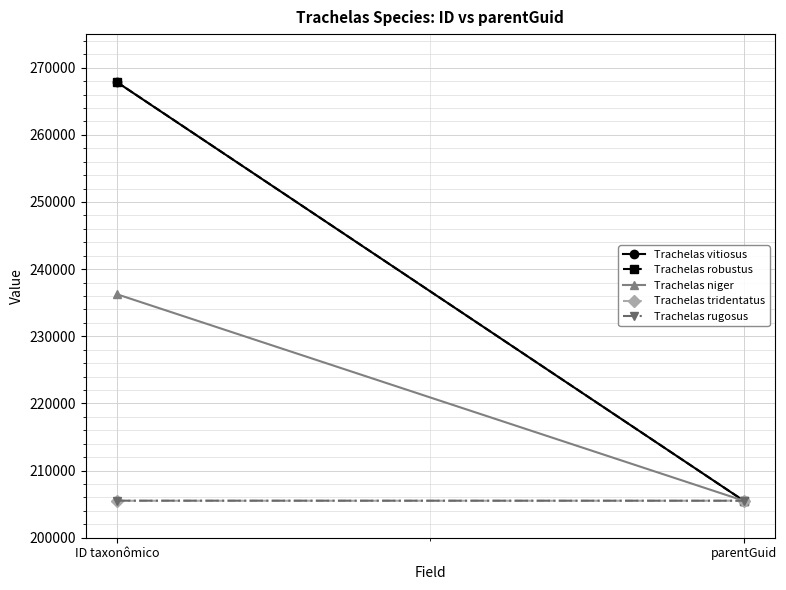

What are all the series names shown in the legend?

Trachelas vitiosus, Trachelas robustus, Trachelas niger, Trachelas tridentatus, Trachelas rugosus